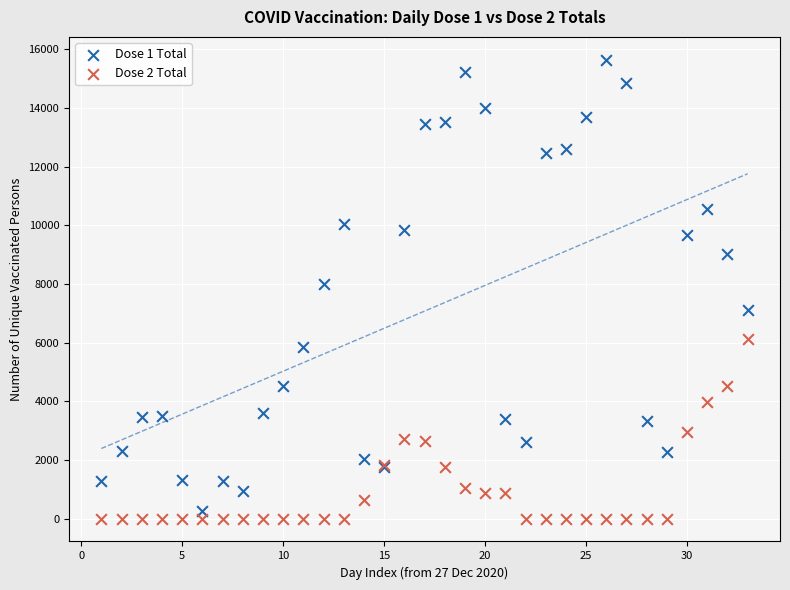

What is the X range (max minus min) for the scatter plot?

32